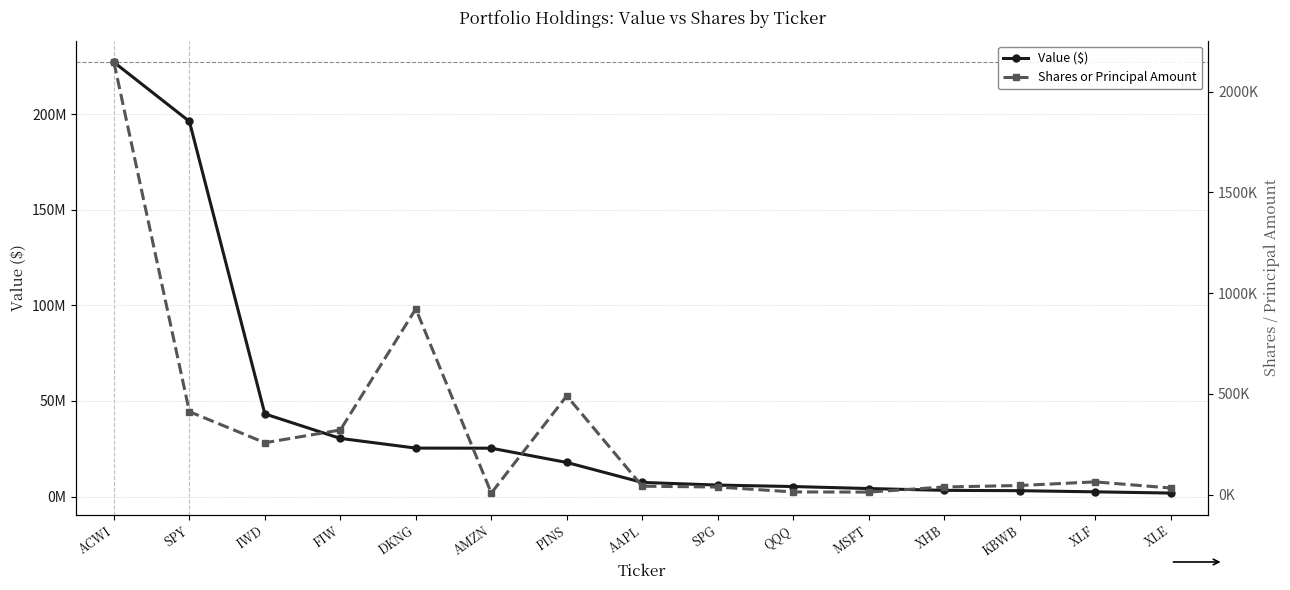

Rank the series by their maximum value, from highest to lowest.

Value ($), Shares or Principal Amount